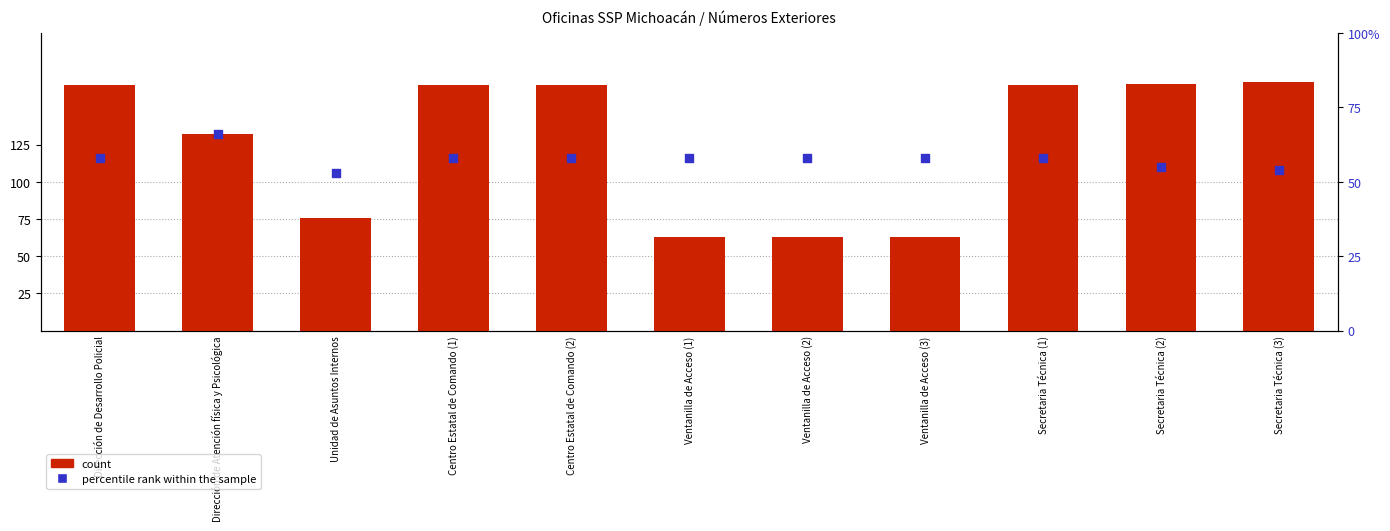

Is the value of count at Ventanilla de Acceso (1) greater than the value of percentile rank within the sample at Secretaria Técnica (2)?

Yes